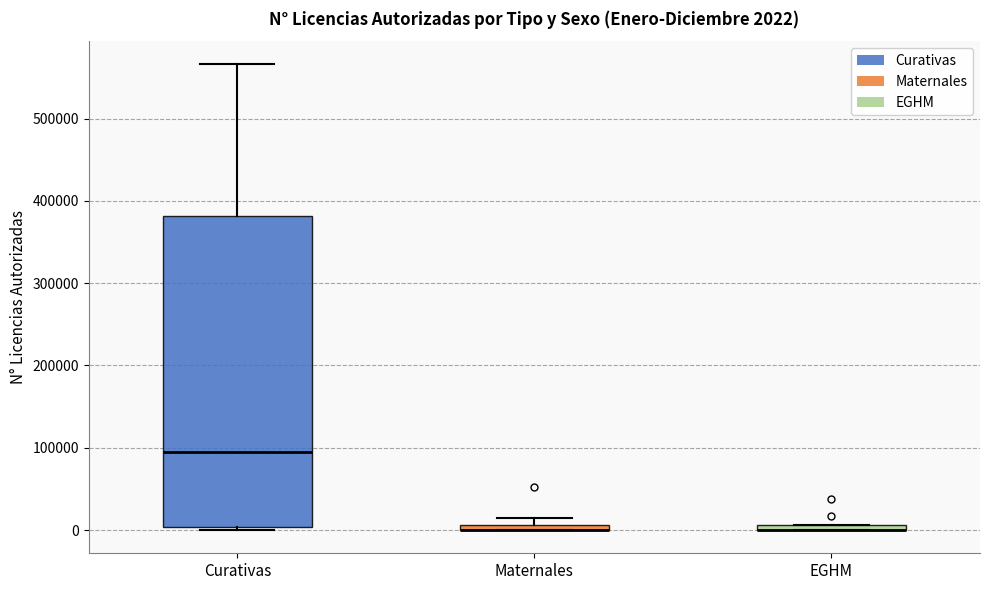

Comparing the boxes themselves (not the whiskers), which one is the tallest?

Curativas